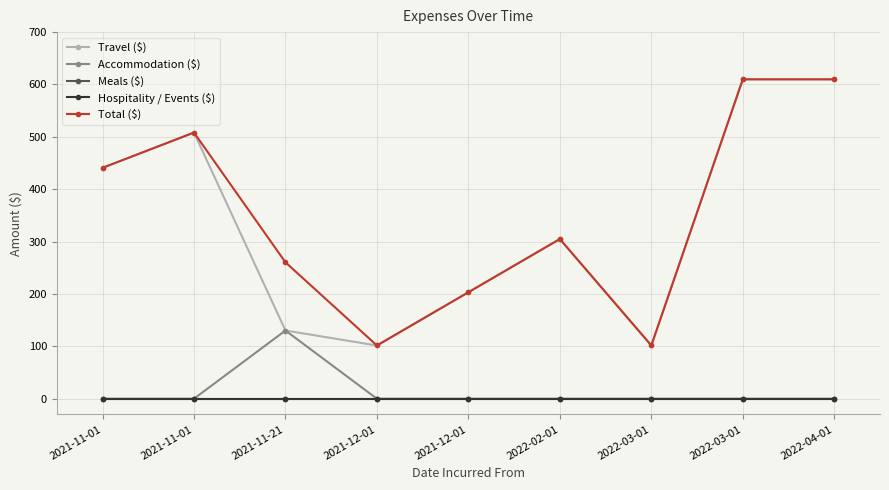

True or false: Travel ($) has a value of 508.2 at 2021-11-01.

True